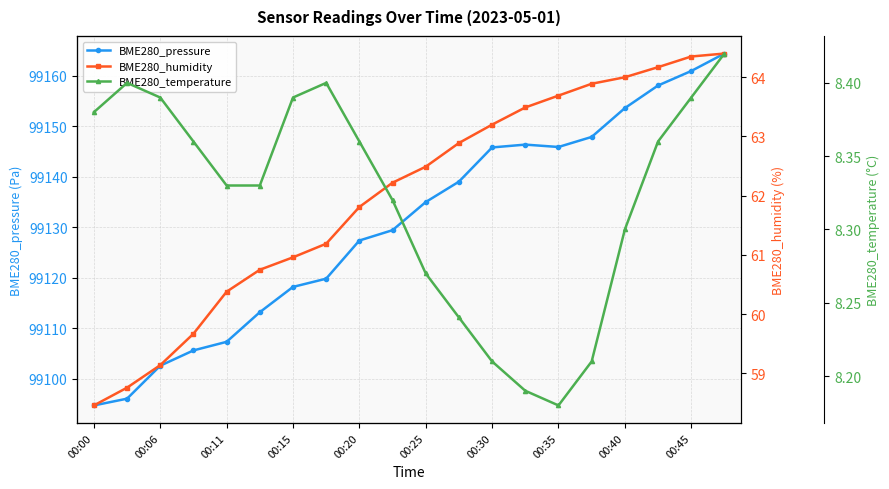

The value of BME280_pressure at 00:25 is 52141.9. True or false?

False